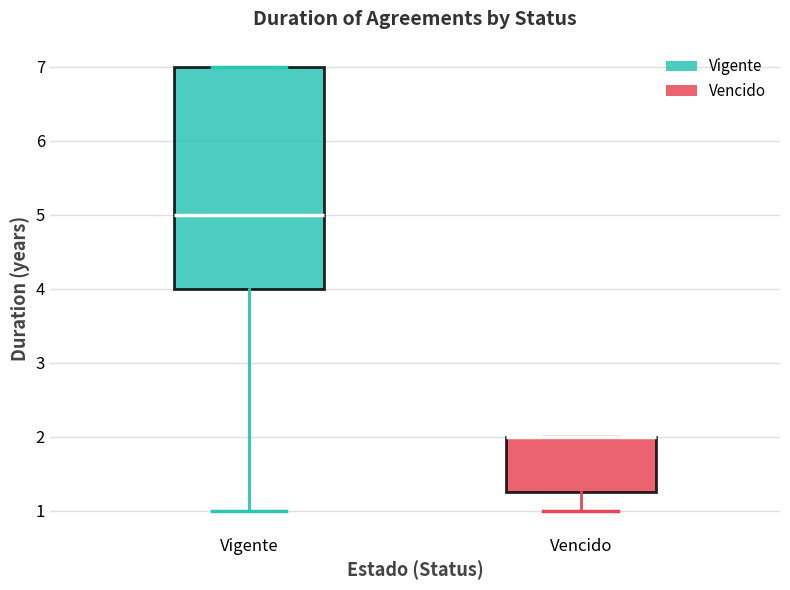

Which box is the tallest, from its lower edge to its upper edge?

Vigente